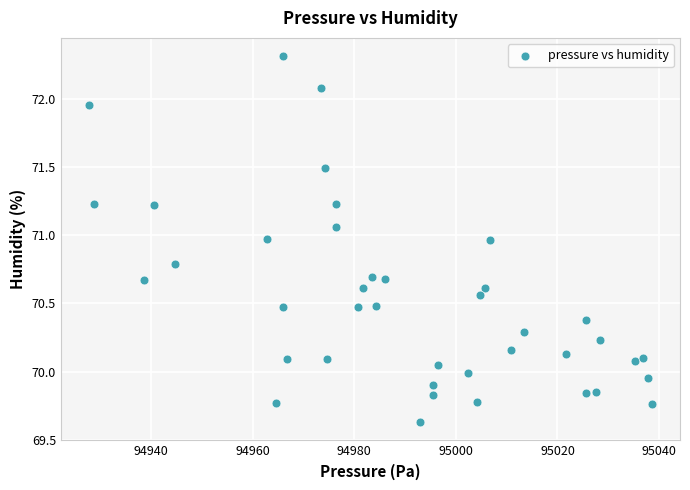

What is the range of Y values (max minus min)?

2.7